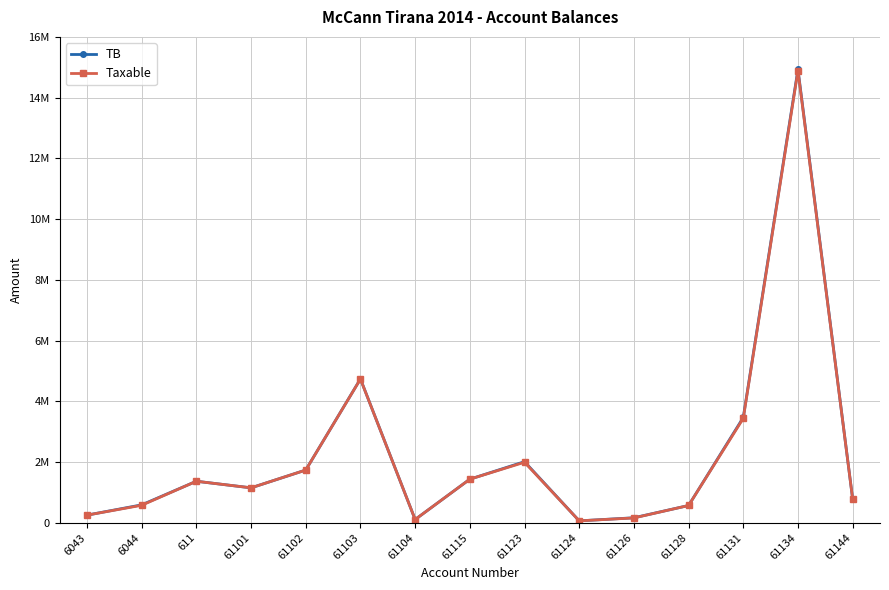

Rank the categories by TB value from lowest to highest.

61124, 61104, 61126, 6043, 61128, 6044, 61144, 61101, 611, 61115, 61102, 61123, 61131, 61103, 61134